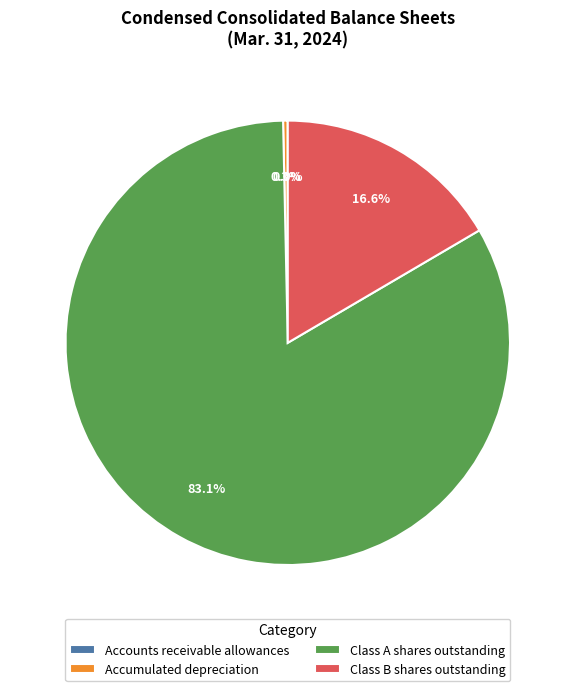

Combined, what portion of the pie is Class B shares outstanding and Accumulated depreciation?

16.9%